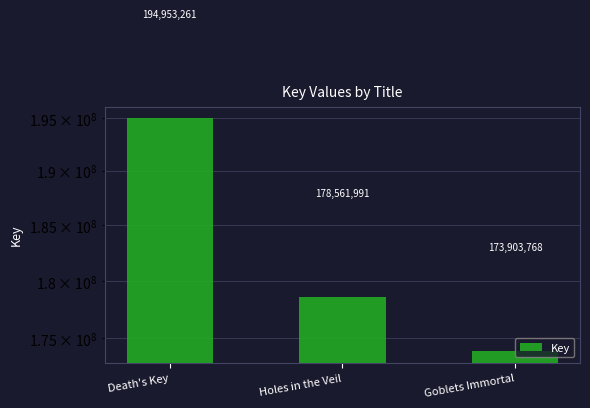

List the labels in order of value, largest first.

Death's Key, Holes in the Veil, Goblets Immortal